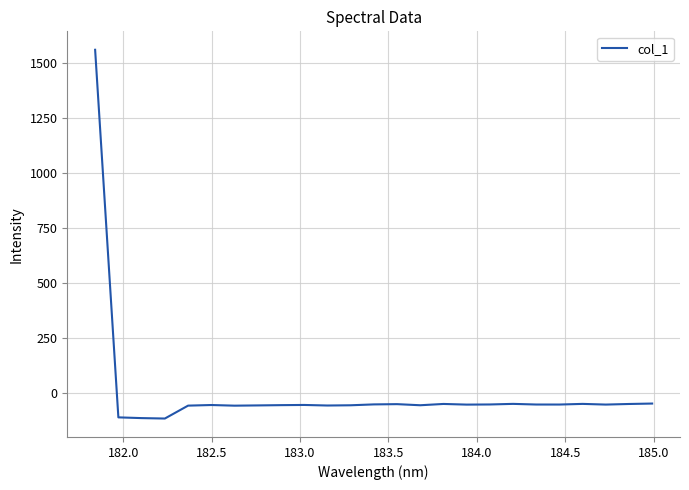

What is the minimum value shown in the chart?

-115.9